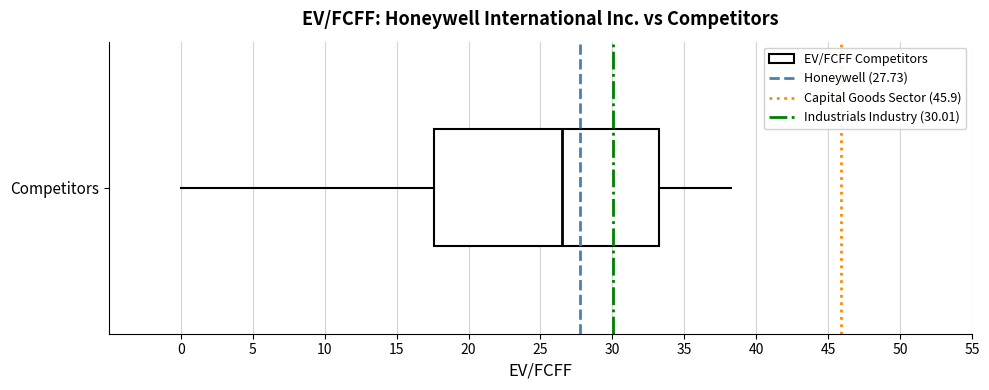

Transcribe this box plot: give where the median line is, the range the box spans, and where the two whiskers end, as read against the x-axis. The values are not printed on the chart, so give them approximately, as read against the axis.

median 26.5, box 17.5 to 33.0, whiskers 0.0 to 38.5